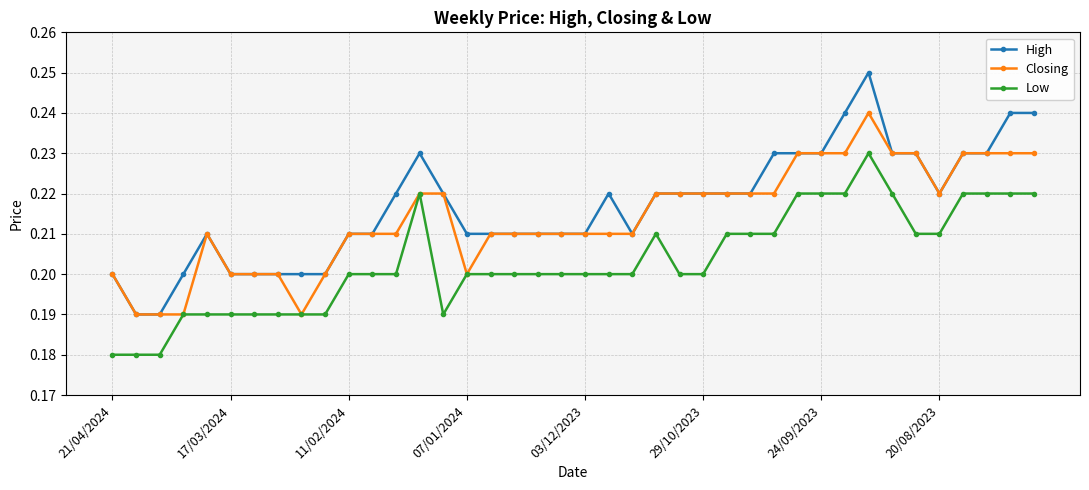

List the series in order of their overall mean, lowest first.

Low, Closing, High